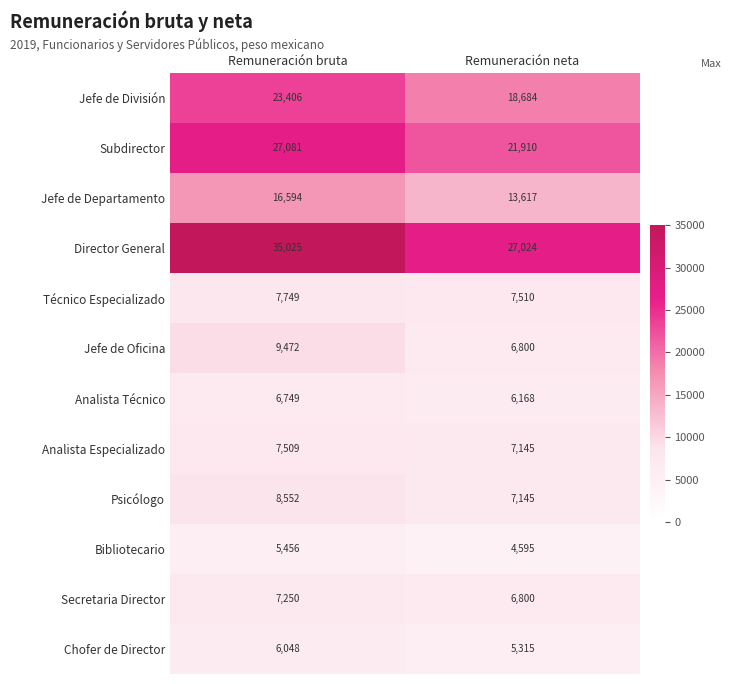

What is the difference between the highest and lowest values at Remuneración bruta?

29569